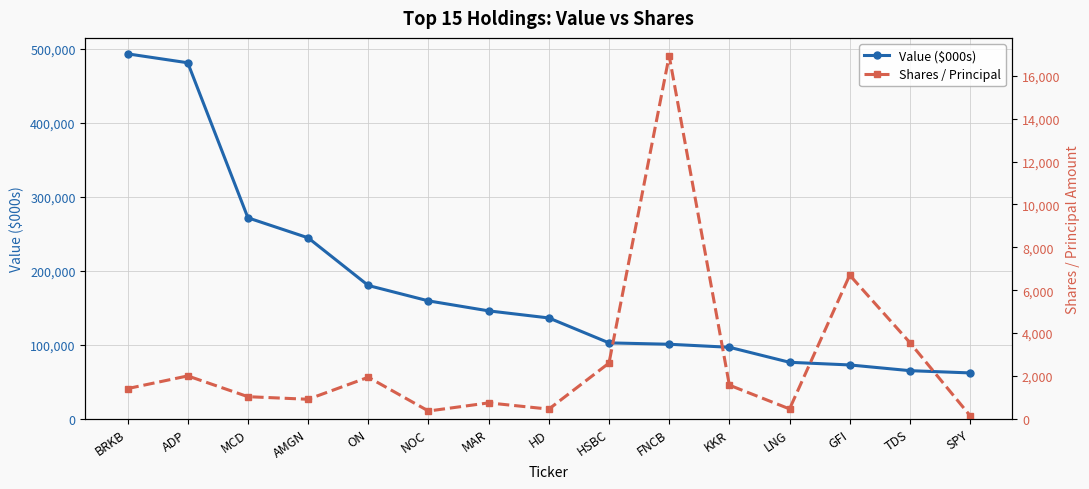

What is the minimum value for Value ($000s)?

61985